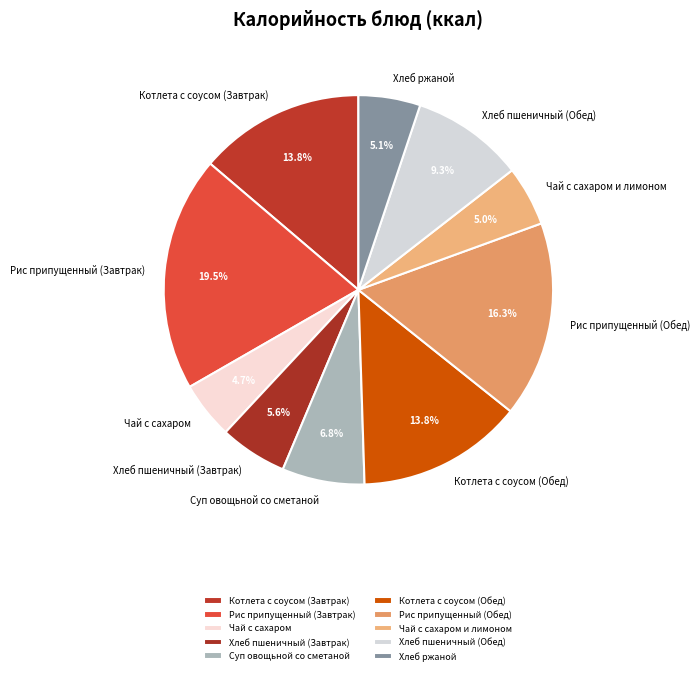

Does any single category account for the majority?

No